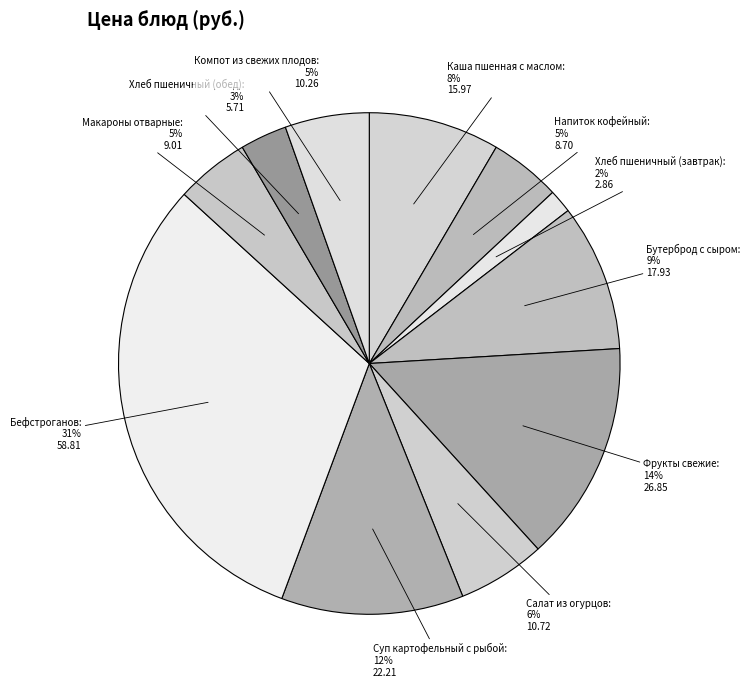

How many segments does this pie chart have?

11